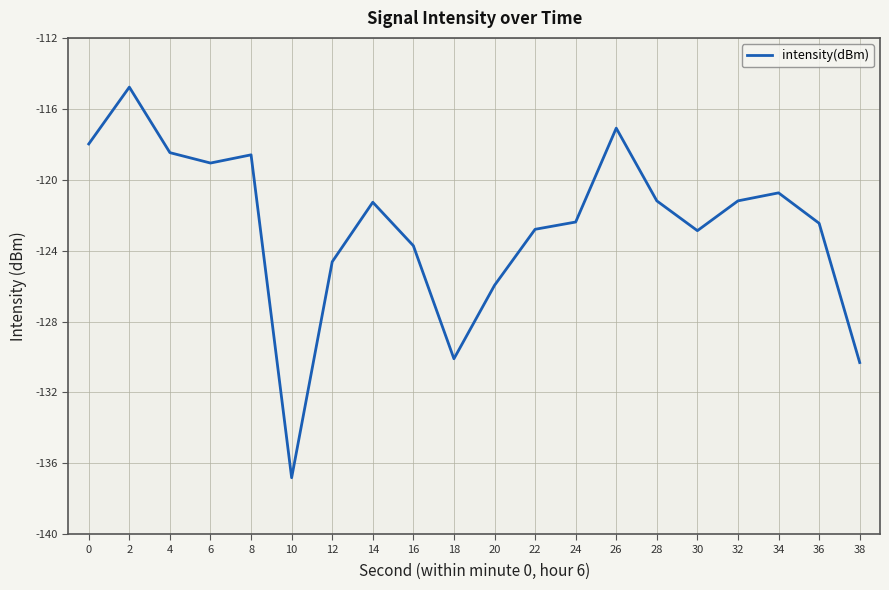

Between 26 and 16, which is larger?

26